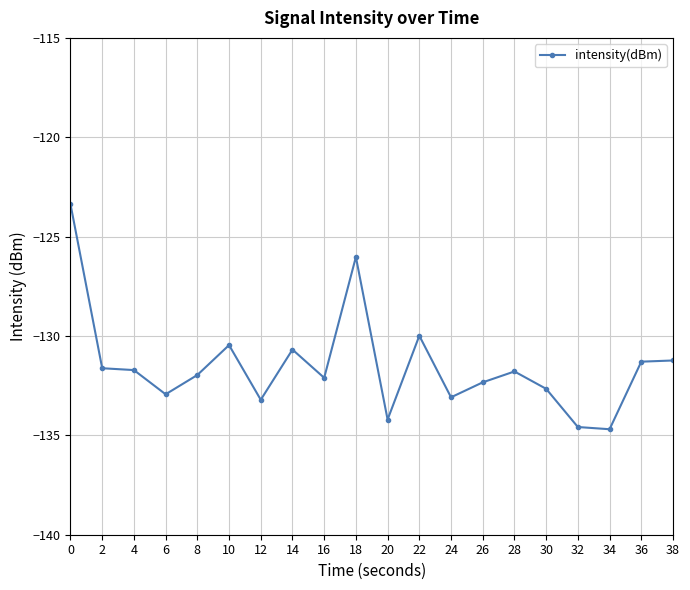

How many lines are shown in the chart?

1